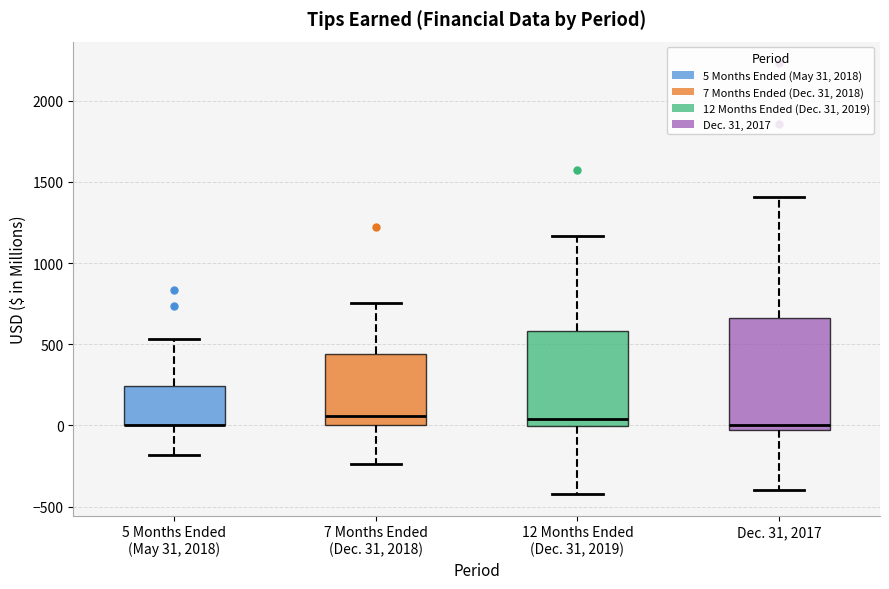

Comparing the boxes themselves (not the whiskers), which one is the tallest?

Dec. 31, 2017